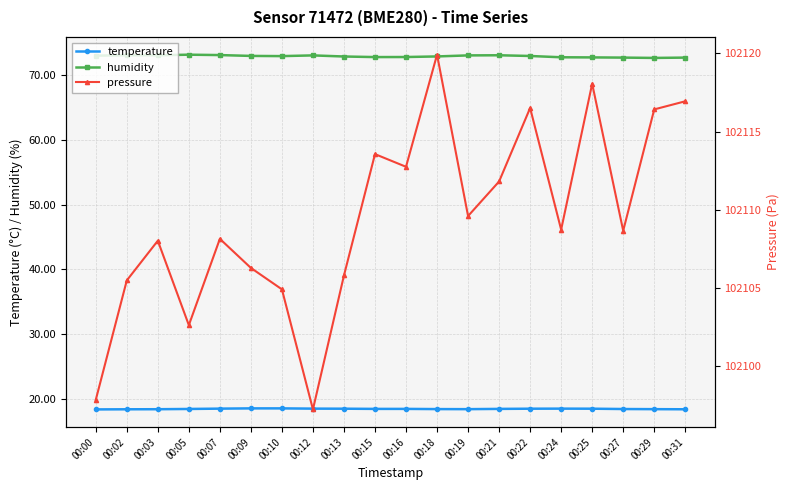

Which has a higher value, 00:09 or 00:02?

00:09